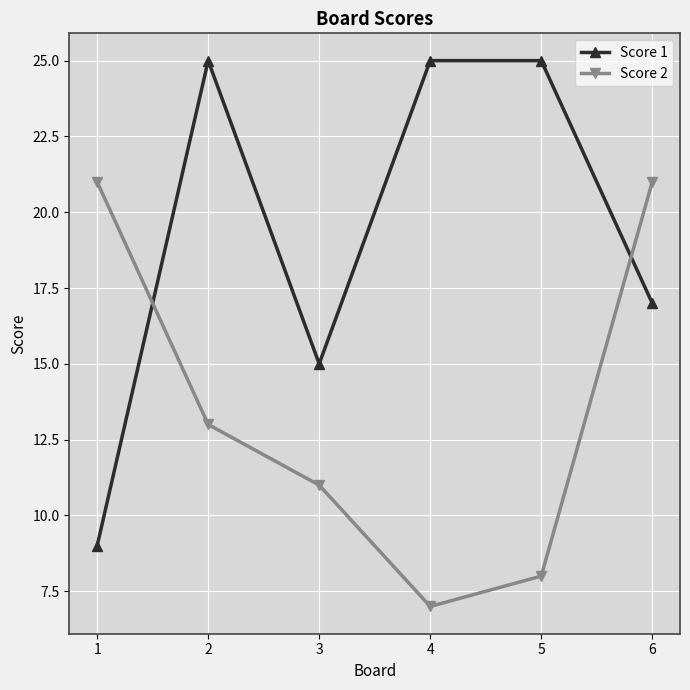

What is the difference between the Score 2 values at 1 and 2?

8